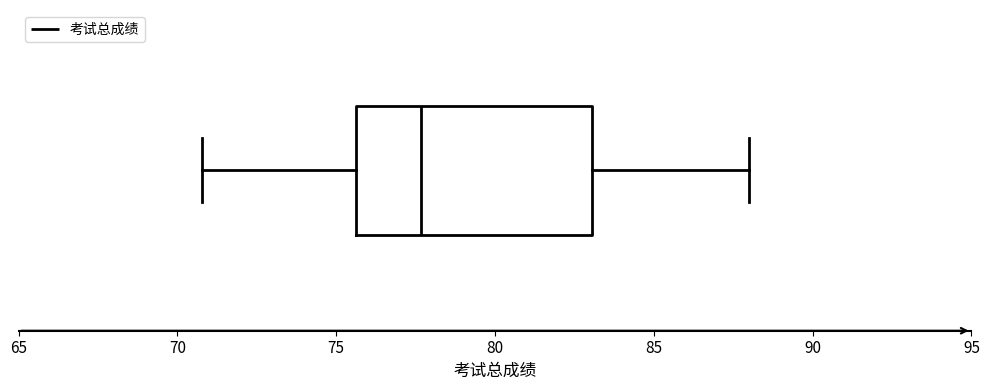

Read this box plot against the x-axis: the position of the median line, the range covered by the box, and the ends of both whiskers. The values are not printed on the chart, so give them approximately, as read against the axis.

median 77.5, box 75.5 to 83.0, whiskers 71.0 to 88.0